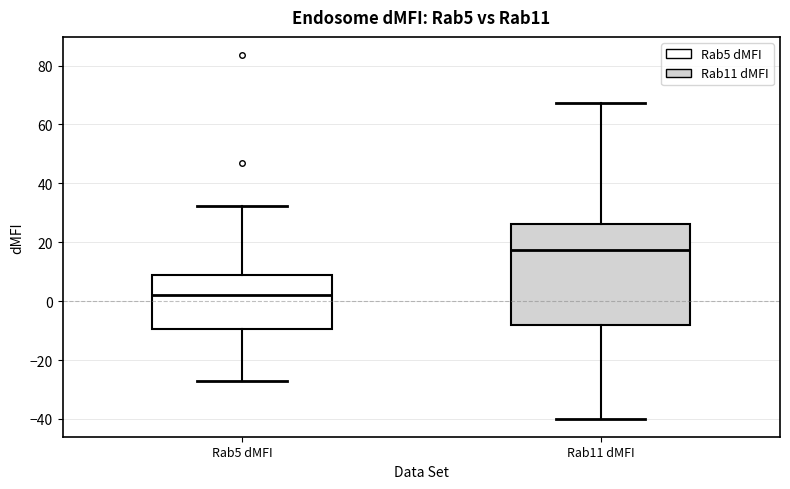

Which box has the highest median line?

Rab11 dMFI